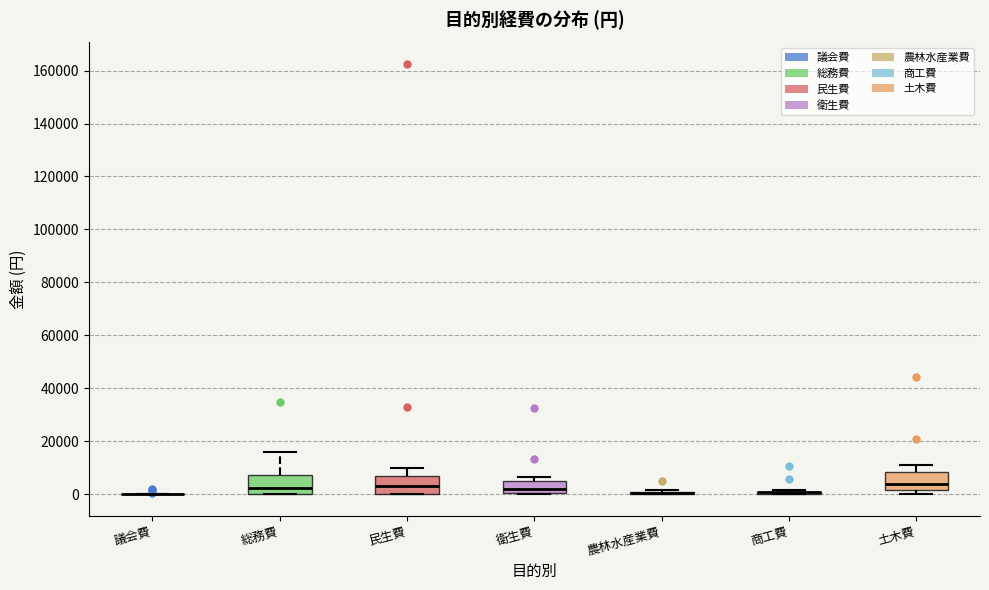

Reading left to right, transcribe this box plot: for each box, give where its median line is, the range the box spans, and where its two whiskers end, as read against the y-axis. The values are not printed on the chart, so give them approximately, as read against the axis.

議会費: box collapsed to a line at 0, whiskers 0 to 0
総務費: median 2000, box 0 to 8000, whiskers 0 to 16000
民生費: median 4000, box 0 to 6000, whiskers 0 to 10000
衛生費: median 2000, box 0 to 6000, whiskers 0 to 6000 (just above the box's upper edge)
農林水産業費: box collapsed to a line at 0, whiskers 0 to 2000
商工費: box collapsed to a line at 0, whiskers 0 to 2000
土木費: median 4000, box 2000 to 8000, whiskers 0 to 12000